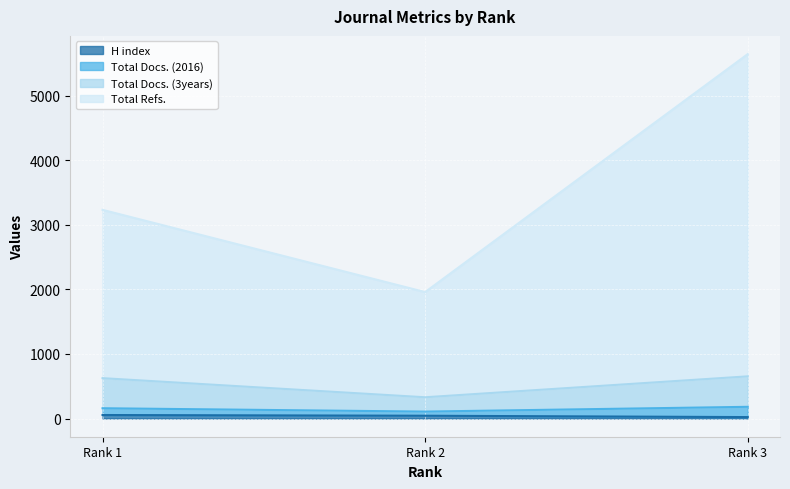

True or false: Total Docs. (3years) has a value of 1146 at Rank 3.

False